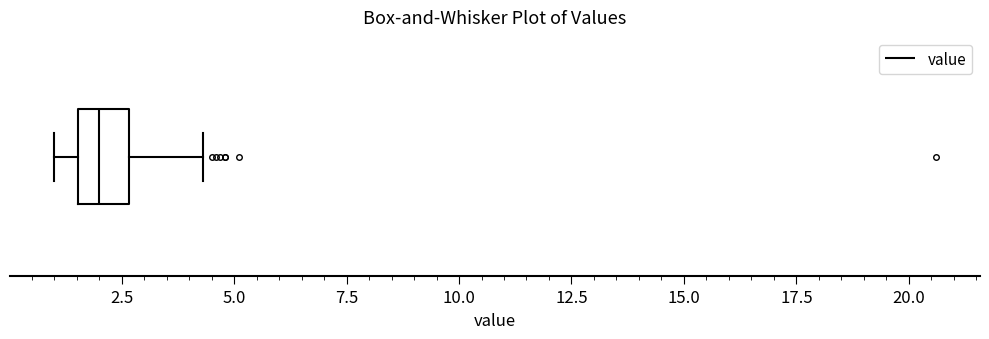

Transcribe this box plot: give where the median line is, the range the box spans, and where the two whiskers end, as read against the x-axis. The values are not printed on the chart, so give them approximately, as read against the axis.

median 2.0, box 1.5 to 2.5, whiskers 1.0 to 4.5